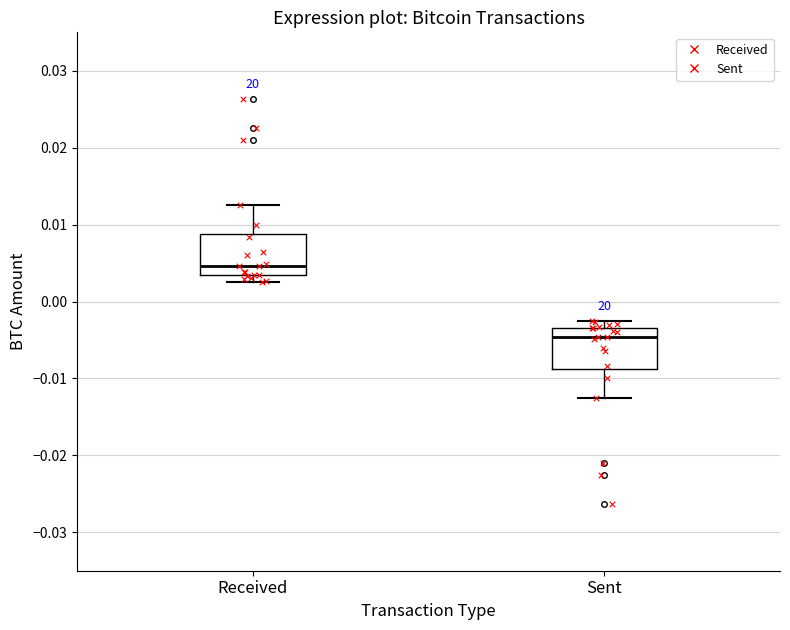

Reading left to right, transcribe this box plot: for each box, give where its median line is, the range the box spans, and where its two whiskers end, as read against the y-axis. The values are not printed on the chart, so give them approximately, as read against the axis.

Received: median 0.005, box 0.003 to 0.009, whiskers 0.002 to 0.013
Sent: median -0.005, box -0.009 to -0.003, whiskers -0.013 to -0.002